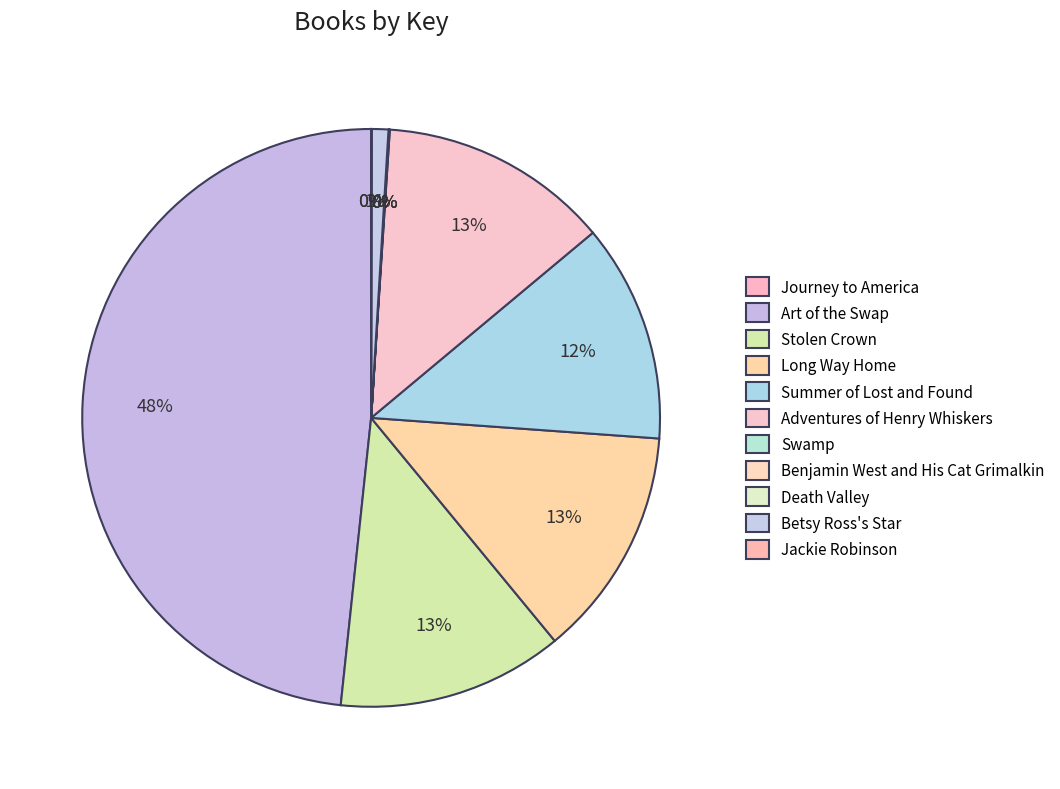

Which has a higher value, Long Way Home or Journey to America?

Long Way Home